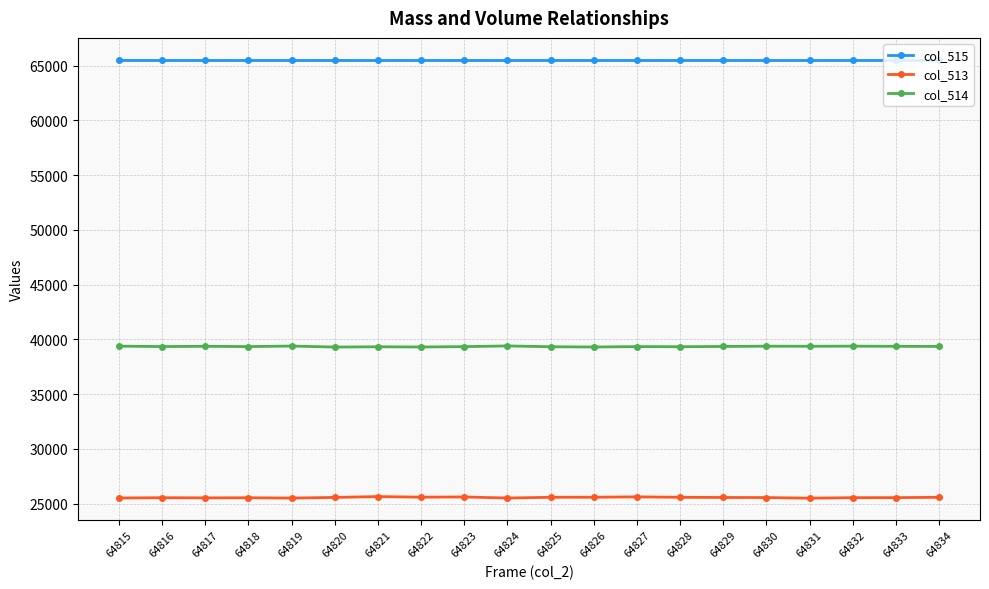

Is this an area chart (filled region under the line)?

No